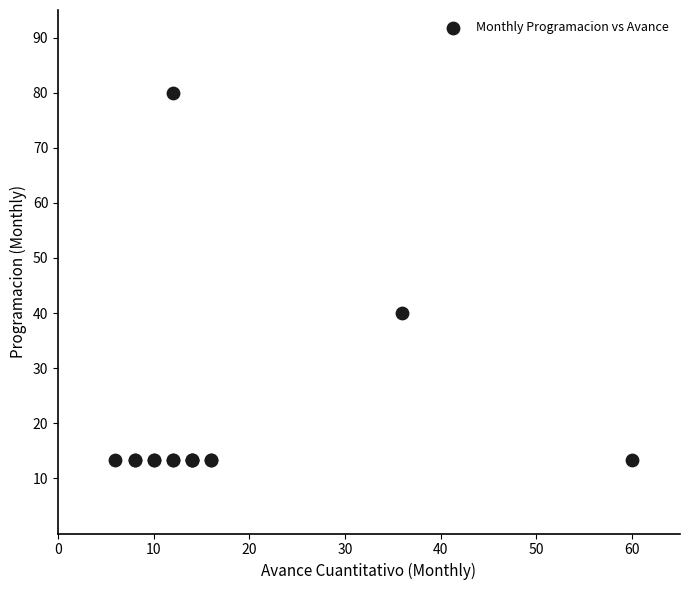

What Y value in the scatter plot is closest to 46?

40.0